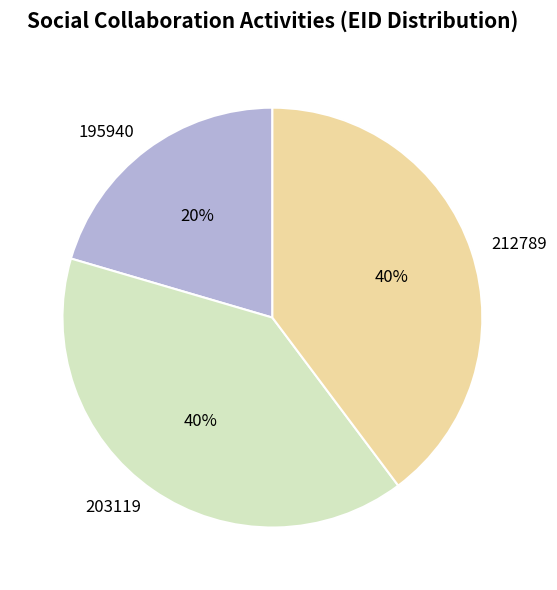

True or false: 195940 accounts for 20% of the total.

True